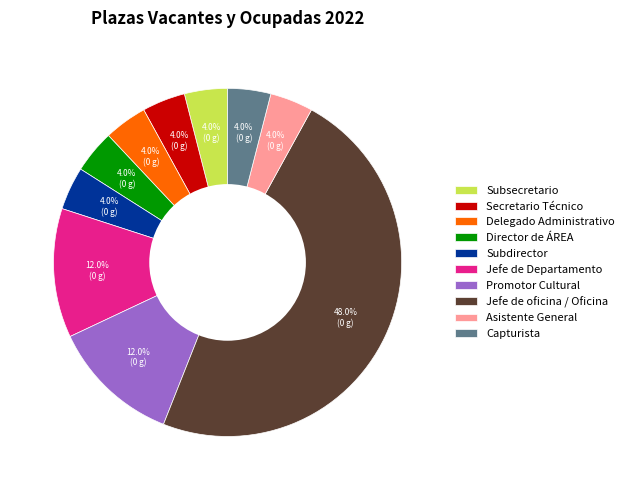

Which has a higher value, Promotor Cultural or Capturista?

Promotor Cultural